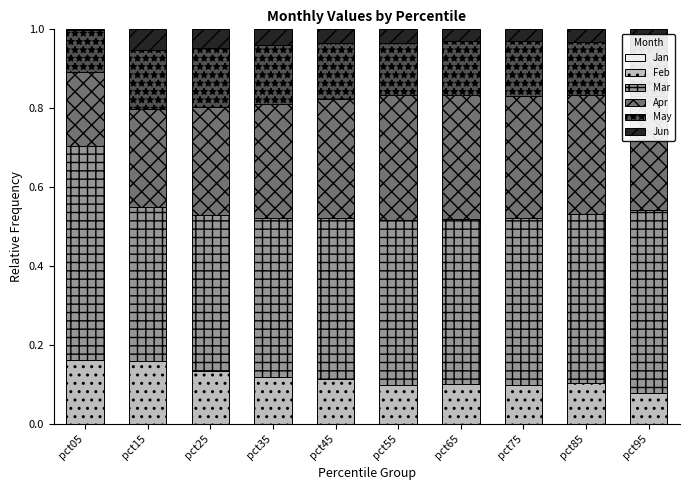

What is the total value across all series at pct15?

1.0